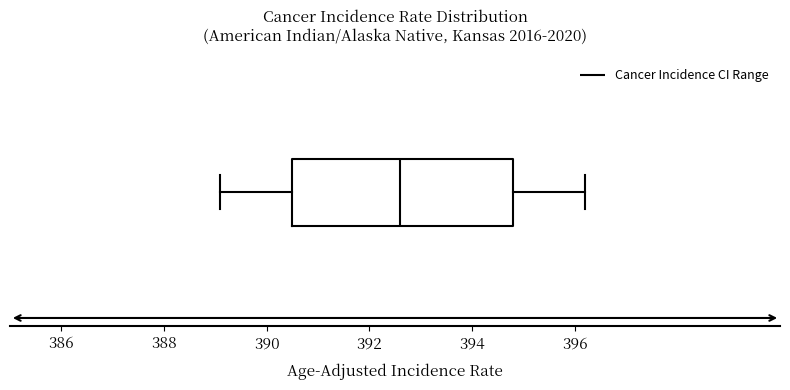

Read this box plot against the x-axis: the position of the median line, the range covered by the box, and the ends of both whiskers. The values are not printed on the chart, so give them approximately, as read against the axis.

median 392.6, box 390.6 to 394.8, whiskers 389.2 to 396.2